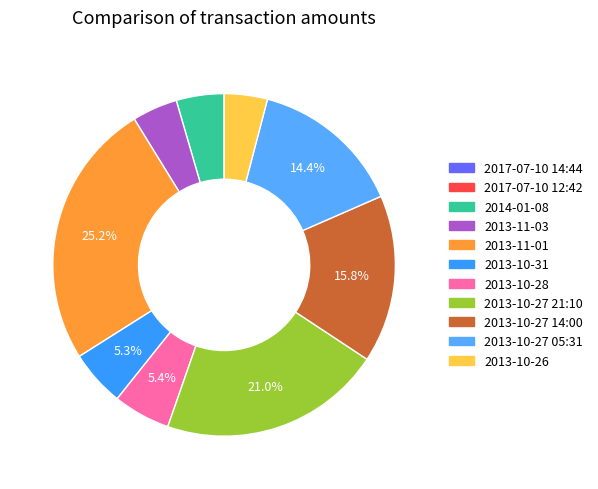

To the nearest percent, what portion does 2014-01-08 represent?

5%